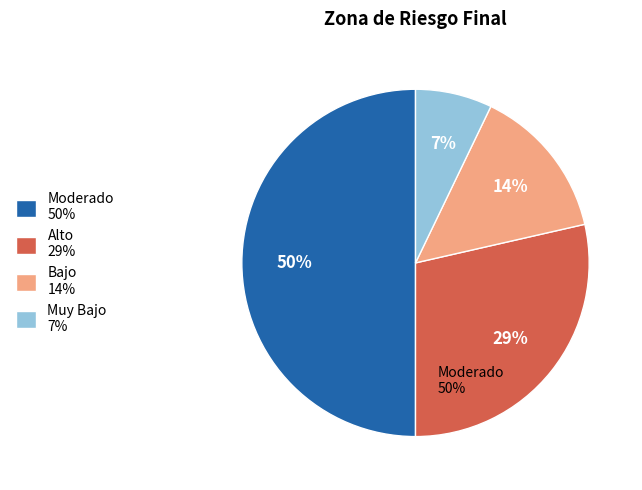

Does Bajo account for over 50% of the chart?

No